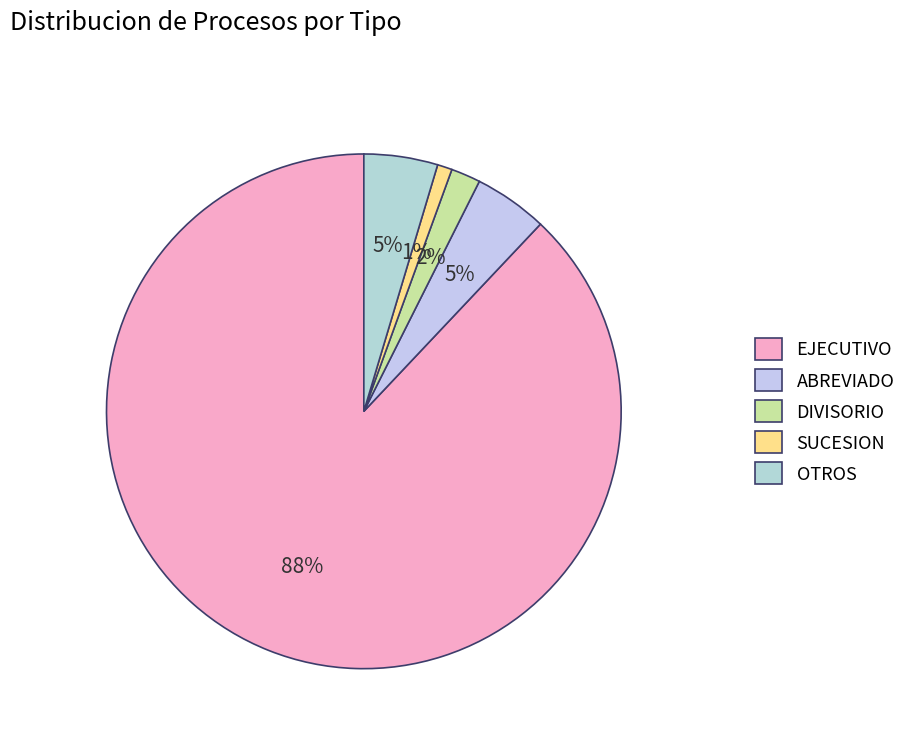

Count the number of slices in the pie.

5